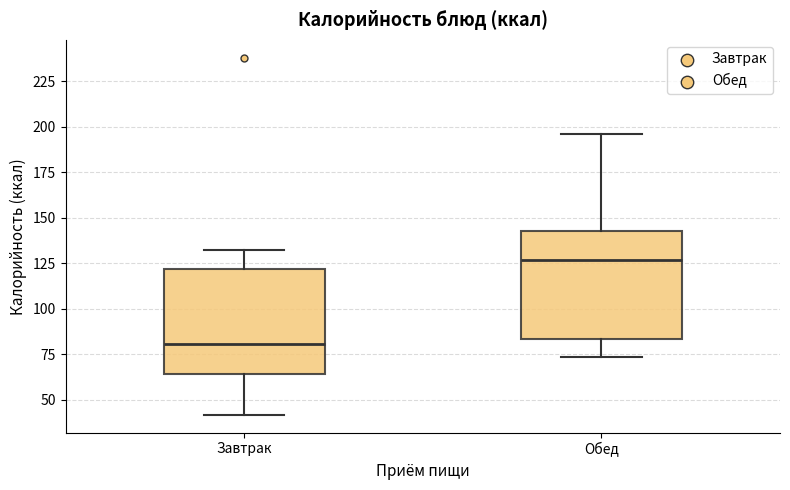

Which box's median line is the lowest?

Завтрак